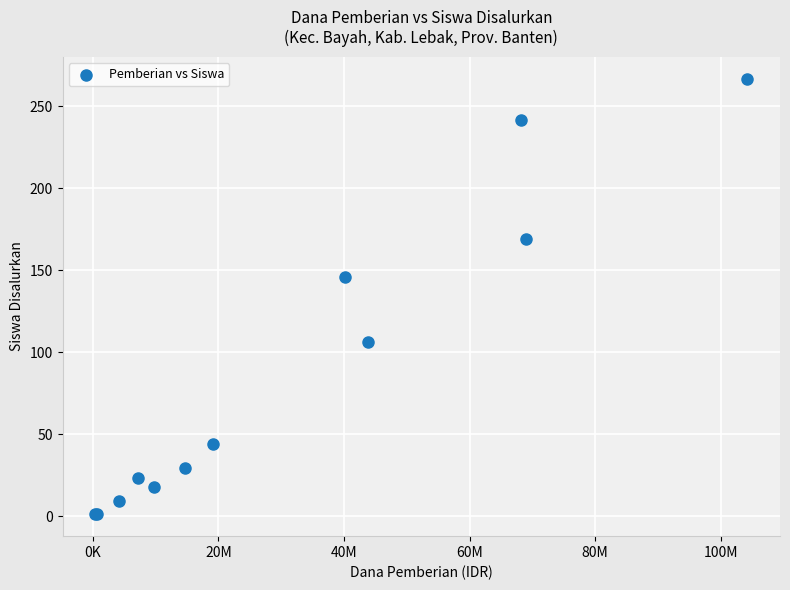

What Y value in the scatter plot is closest to 134?

146